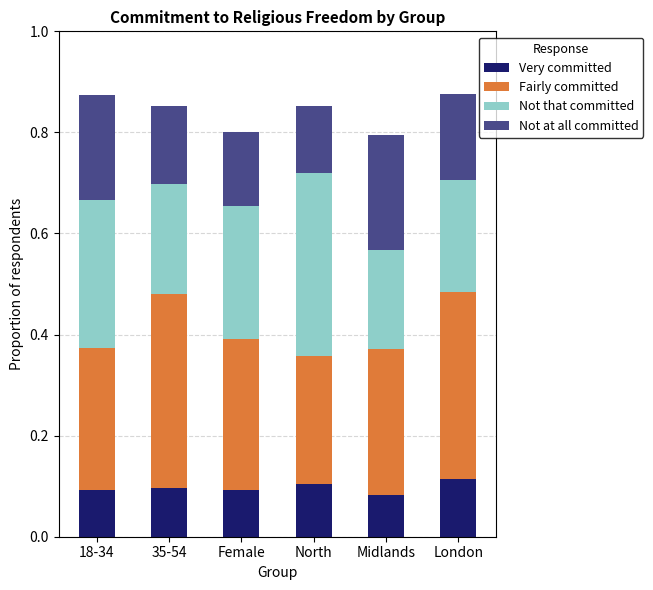

Is it true that Very committed equals 0.0 at Midlands?

False